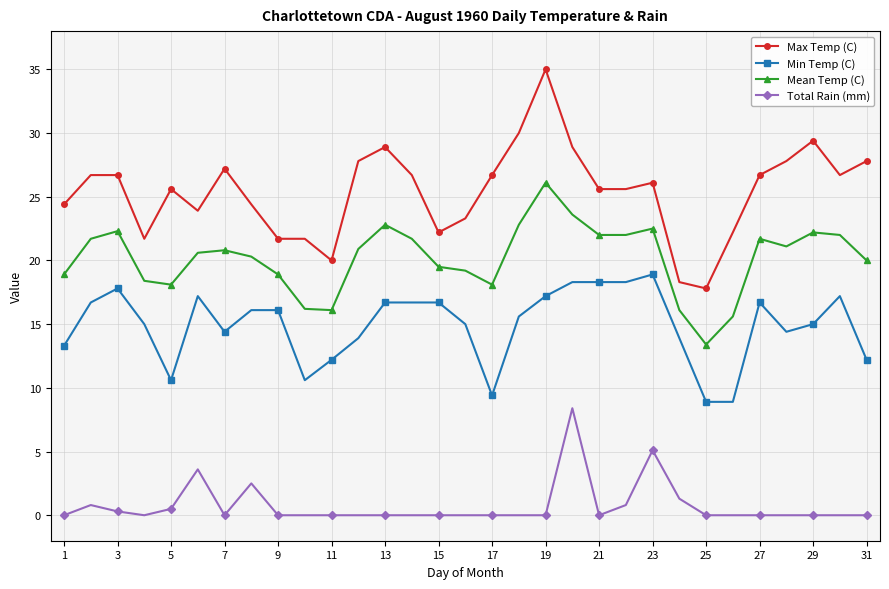

Does the chart have visible grid lines?

Yes